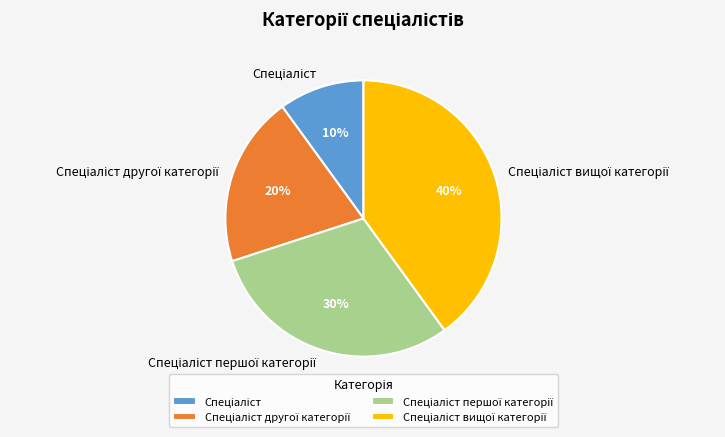

Does any single category account for the majority?

No